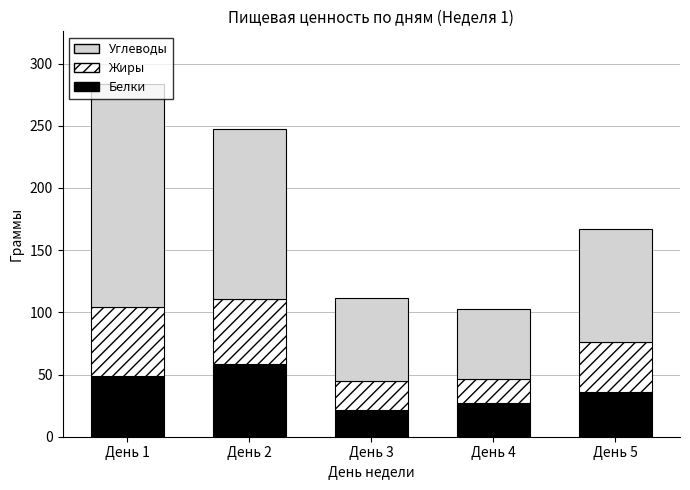

Are the bars horizontal?

No